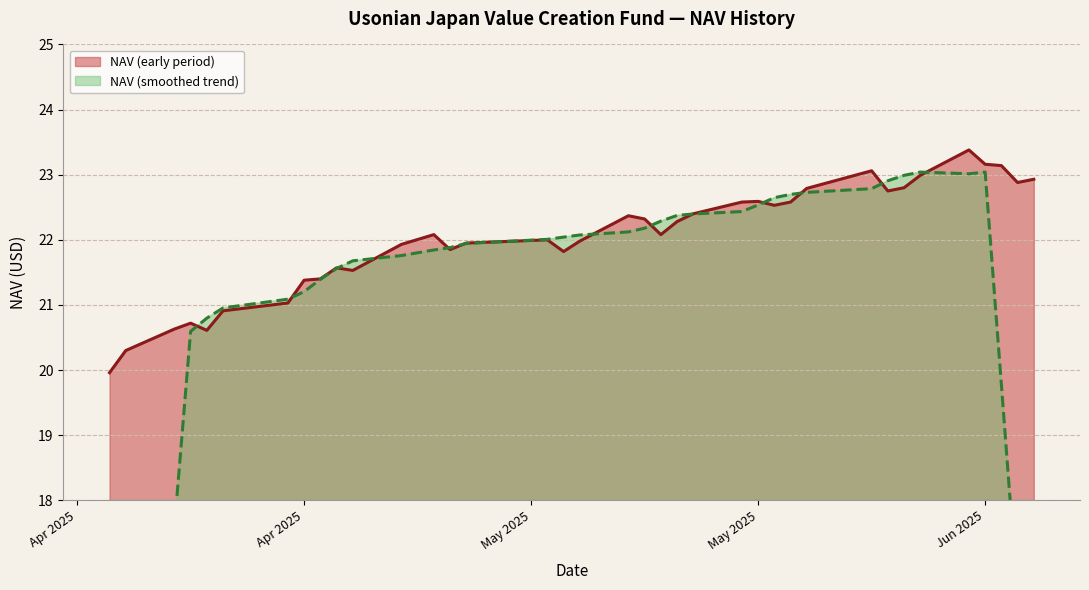

True or false: the data shows 13.2 at 05/02/2025.

False